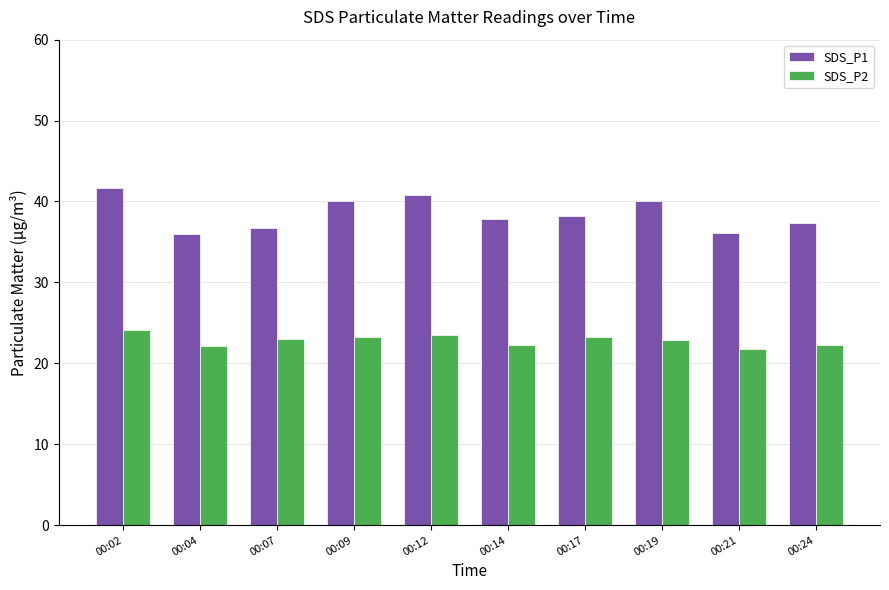

At 00:21, list the series in order from smallest to largest.

SDS_P2, SDS_P1